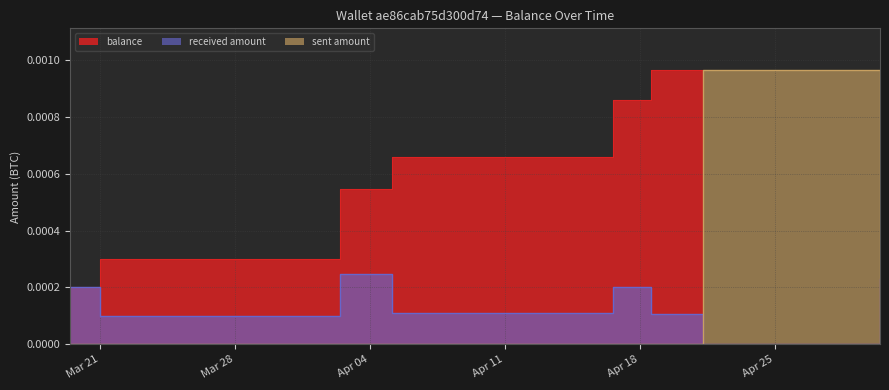

At which category does received amount reach its first local peak?

2017-04-02 11:35:04